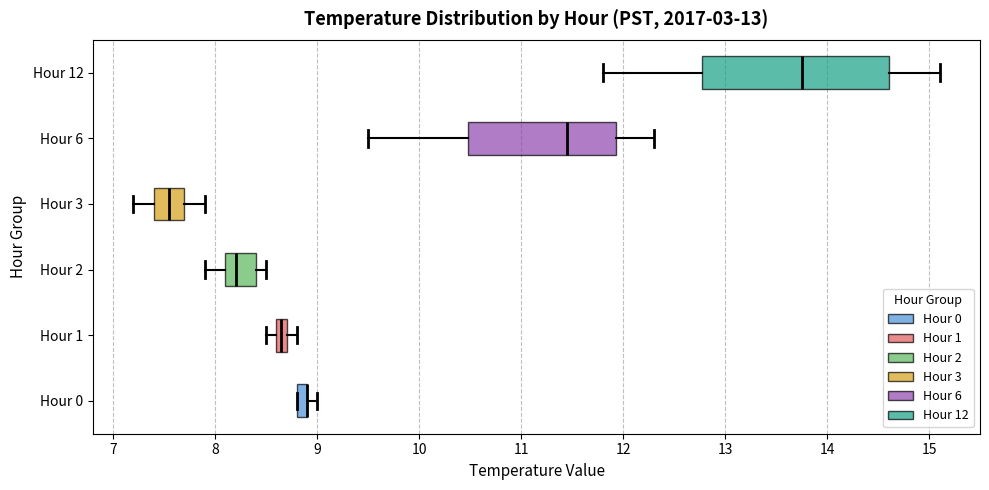

Where is the left edge of the box for Hour 0 on the x-axis? The values are not printed on the chart, so give them approximately, as read against the axis.

8.8